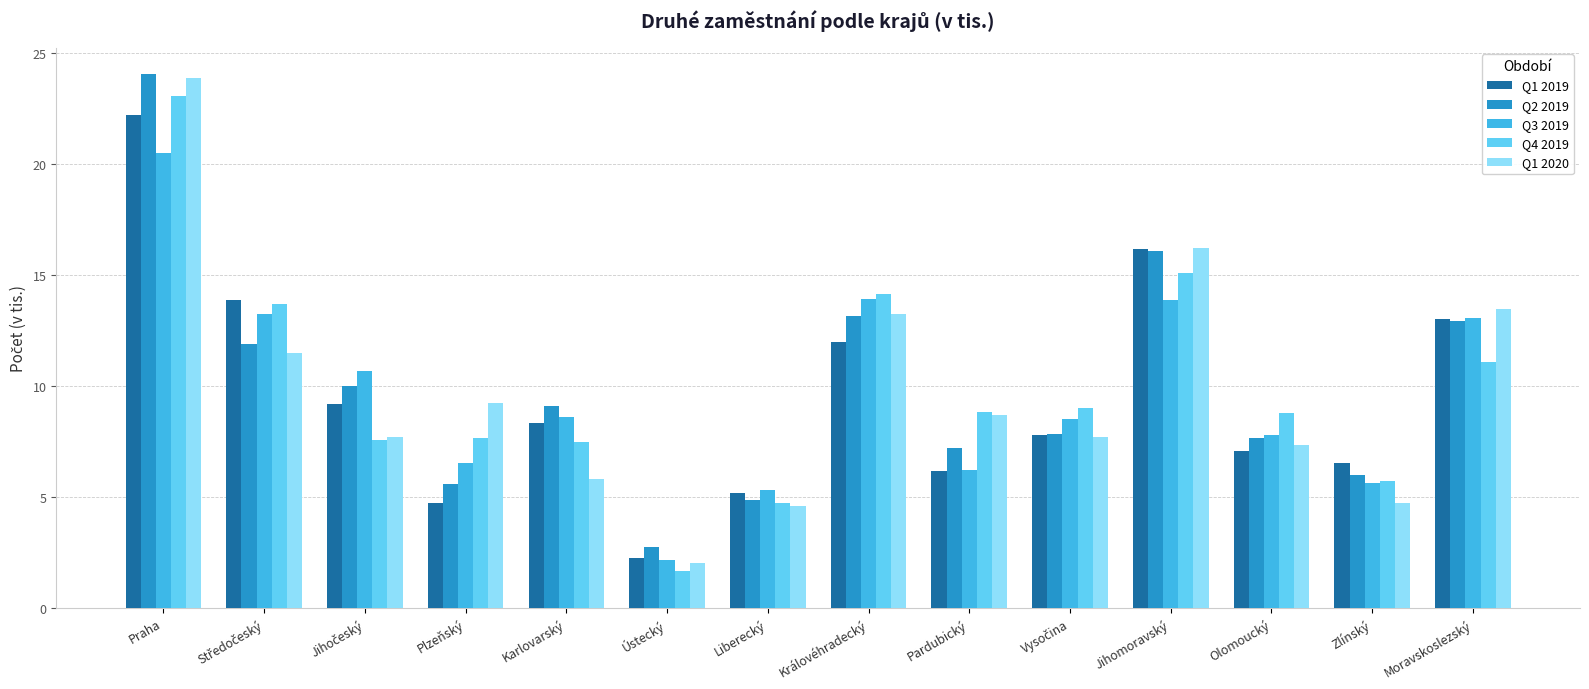

What are all the series names shown in the legend?

Q1 2019, Q2 2019, Q3 2019, Q4 2019, Q1 2020